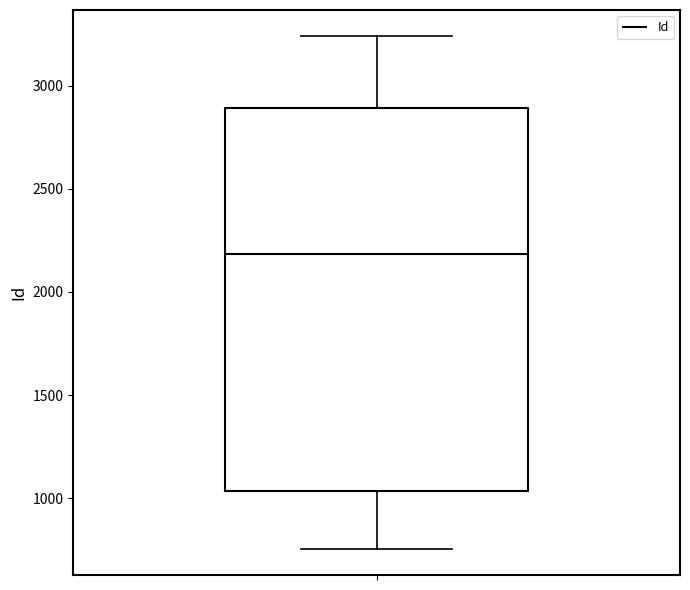

Transcribe this box plot: give where the median line is, the range the box spans, and where the two whiskers end, as read against the y-axis. The values are not printed on the chart, so give them approximately, as read against the axis.

median 2200, box 1050 to 2900, whiskers 750 to 3250